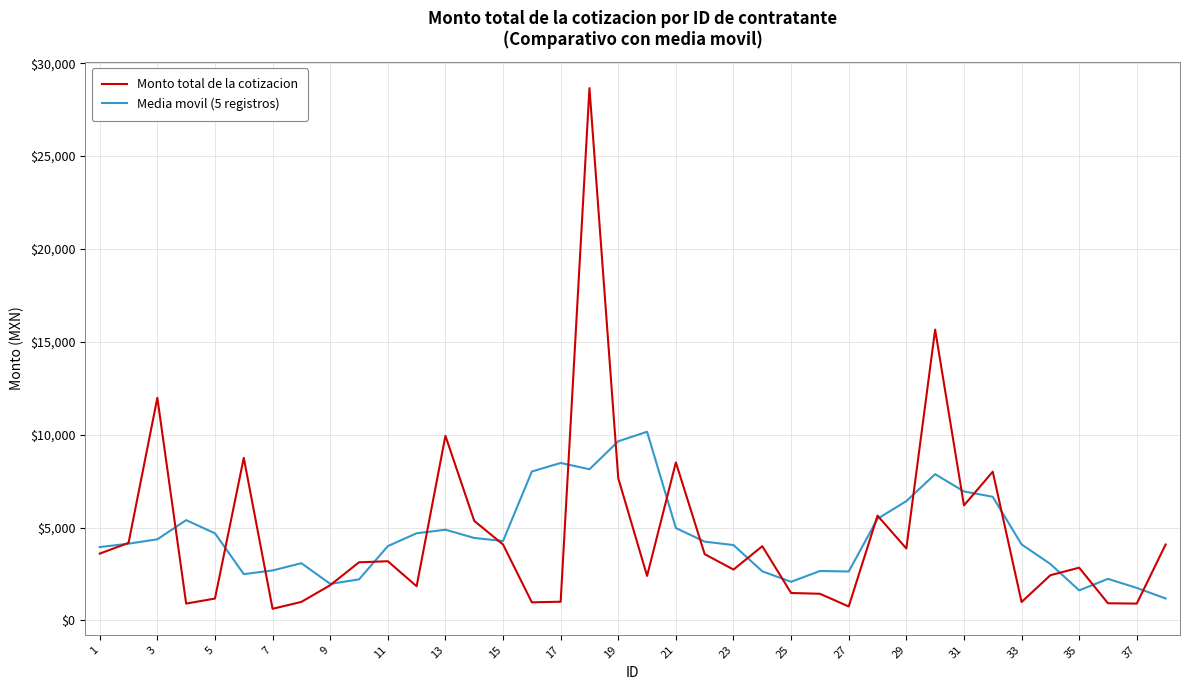

How many values in the Monto total de la cotizacion series are below 3190?

19